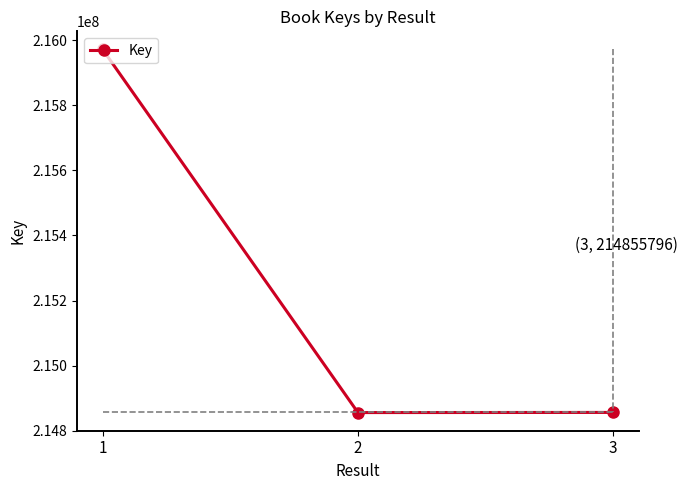

Where does the data first go above 214855796?

1